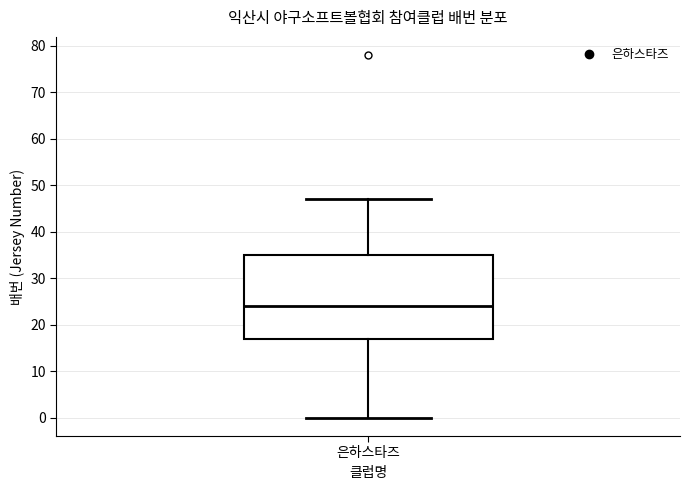

Where does the median line of the box for 은하스타즈 sit on the y-axis? The values are not printed on the chart, so give them approximately, as read against the axis.

24